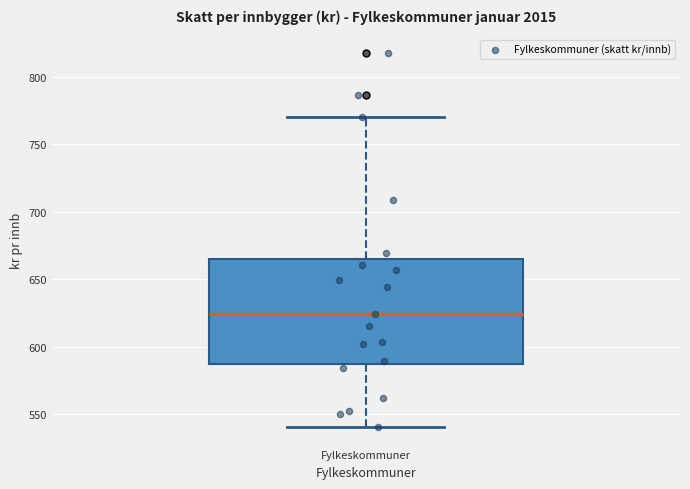

Transcribe this box plot: give where the median line is, the range the box spans, and where the two whiskers end, as read against the y-axis. The values are not printed on the chart, so give them approximately, as read against the axis.

median 625, box 585 to 665, whiskers 540 to 770